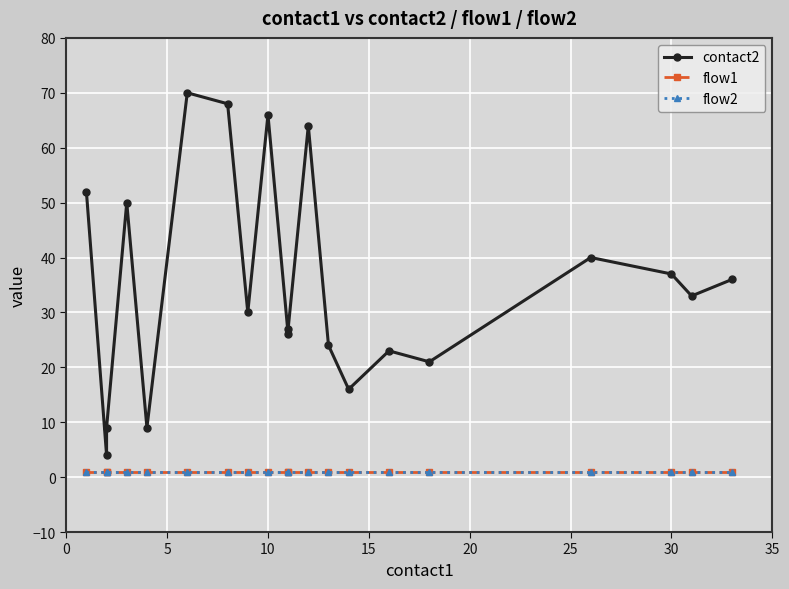

Which series has the largest total across all categories?

contact2